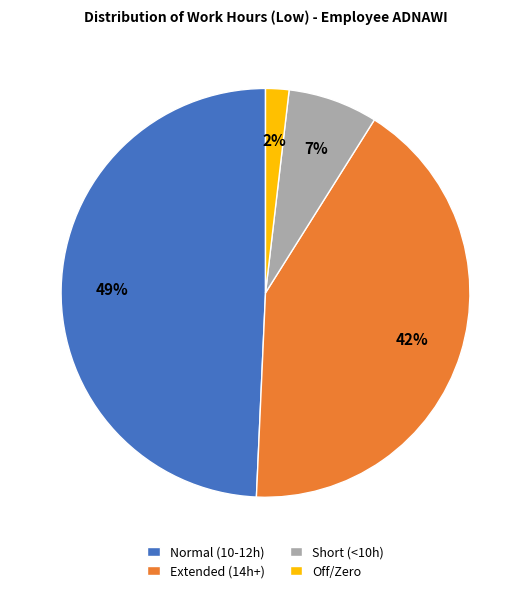

How many segments does this pie chart have?

4